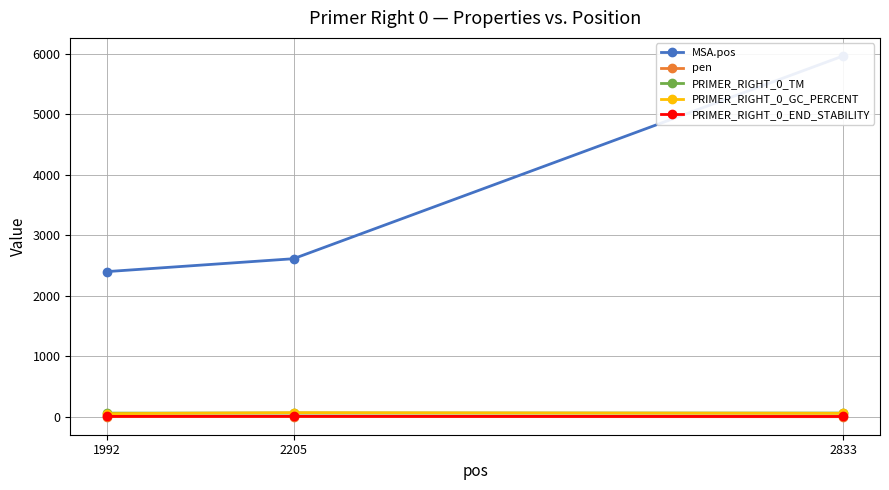

What is the value of the MSA.pos point at the 3rd from the left?

5965.0